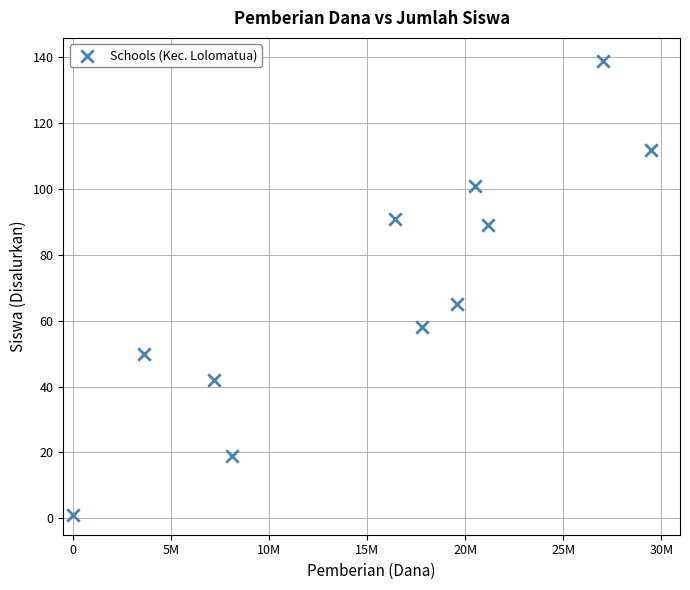

What Y value in the scatter plot is closest to 70?

65